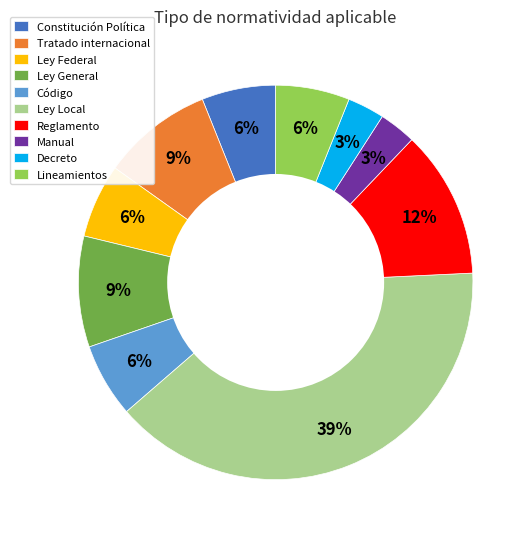

True or false: Código accounts for 12% of the total.

False